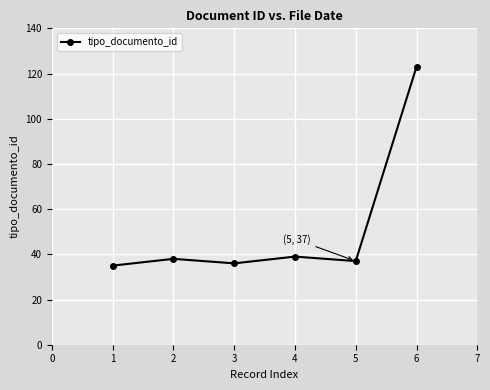

True or false: the data has more than 2 interior local peaks.

False